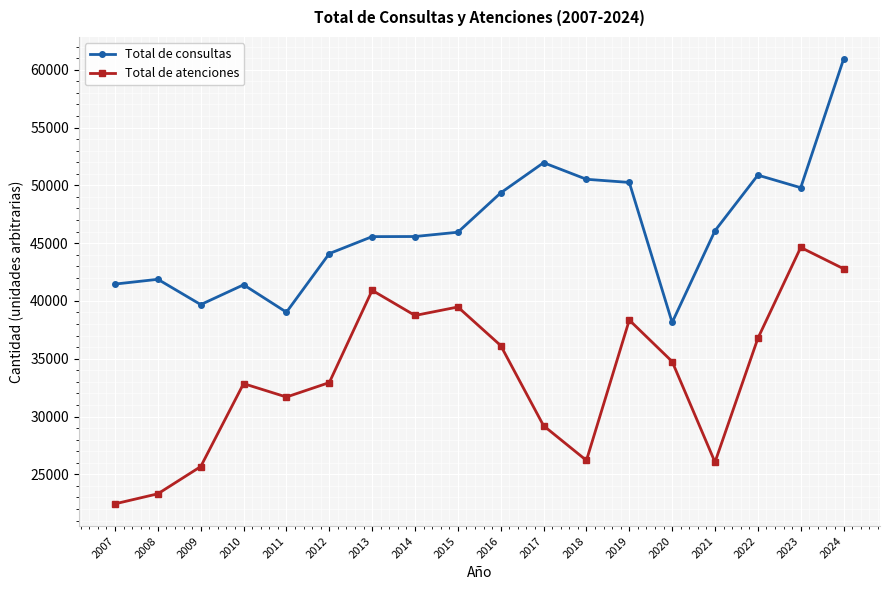

Which category has the lowest value across all series?

2007